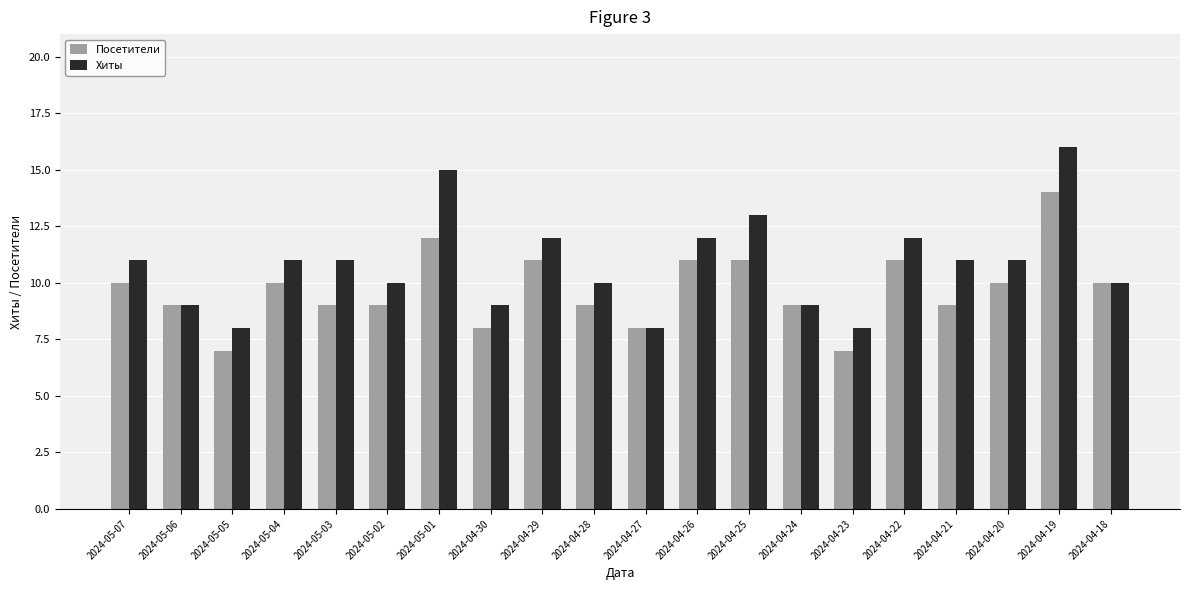

Reading left to right, what are all the values shown in this chart?

Посетители: 2024-05-07=10	2024-05-06=9	2024-05-05=7	2024-05-04=10	2024-05-03=9	2024-05-02=9	2024-05-01=12	2024-04-30=8	2024-04-29=11	2024-04-28=9	2024-04-27=8	2024-04-26=11	2024-04-25=11	2024-04-24=9	2024-04-23=7	2024-04-22=11	2024-04-21=9	2024-04-20=10	2024-04-19=14	2024-04-18=10
Хиты: 2024-05-07=11	2024-05-06=9	2024-05-05=8	2024-05-04=11	2024-05-03=11	2024-05-02=10	2024-05-01=15	2024-04-30=9	2024-04-29=12	2024-04-28=10	2024-04-27=8	2024-04-26=12	2024-04-25=13	2024-04-24=9	2024-04-23=8	2024-04-22=12	2024-04-21=11	2024-04-20=11	2024-04-19=16	2024-04-18=10